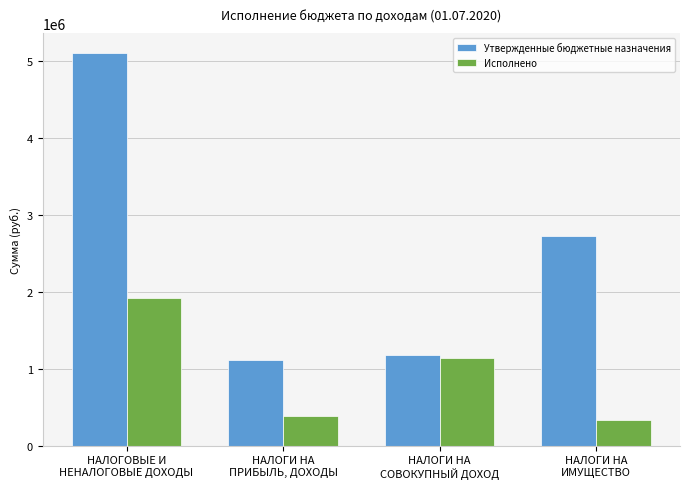

Where is Исполнено nearest to the value 1126669?

НАЛОГИ НА
СОВОКУПНЫЙ ДОХОД